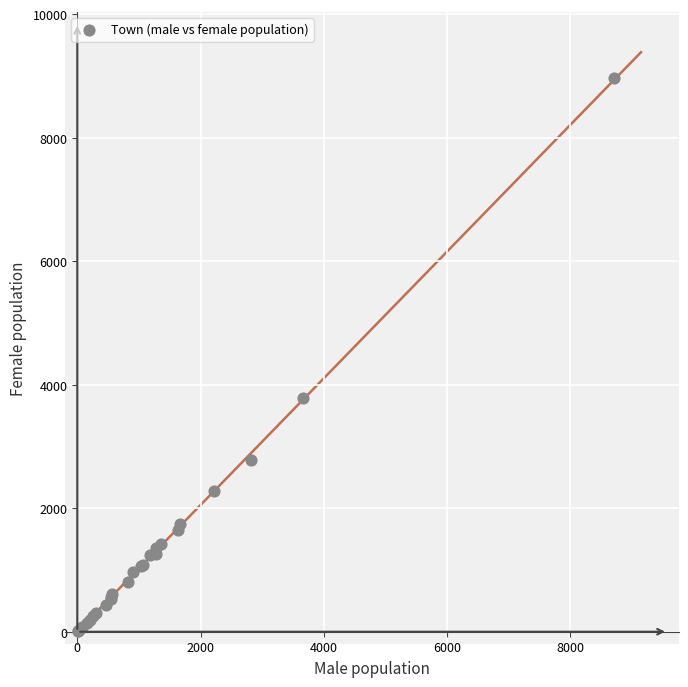

What Y value in the scatter plot is closest to 4482?

3785